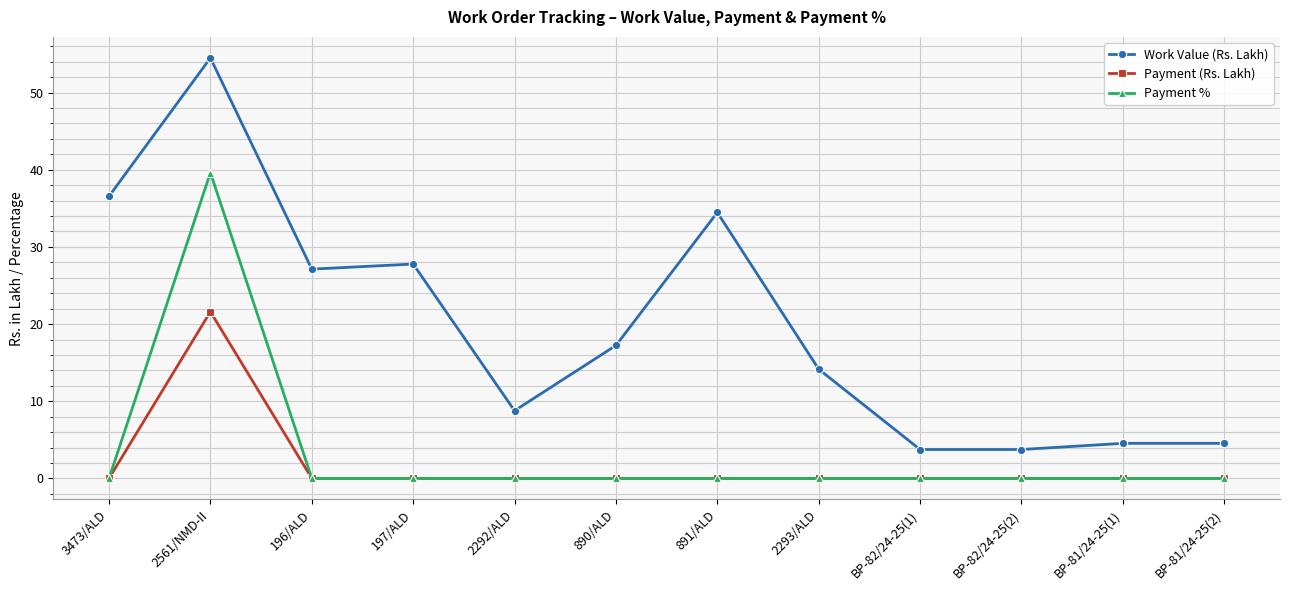

True or false: Work Value (Rs. Lakh) and Payment % intersect in this chart.

False